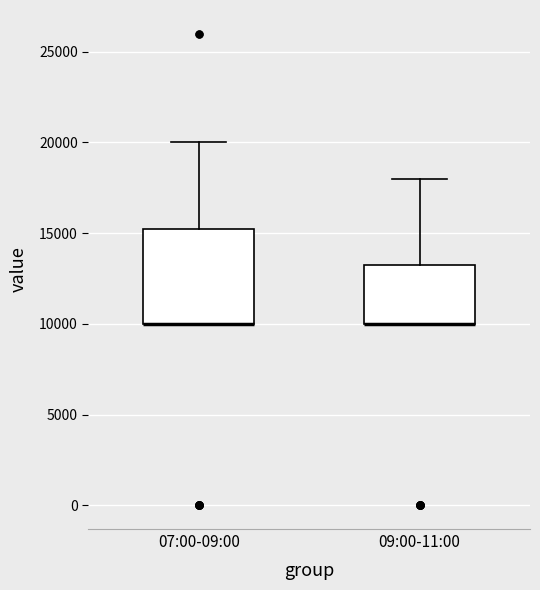

Comparing the boxes themselves (not the whiskers), which one is the tallest?

07:00-09:00